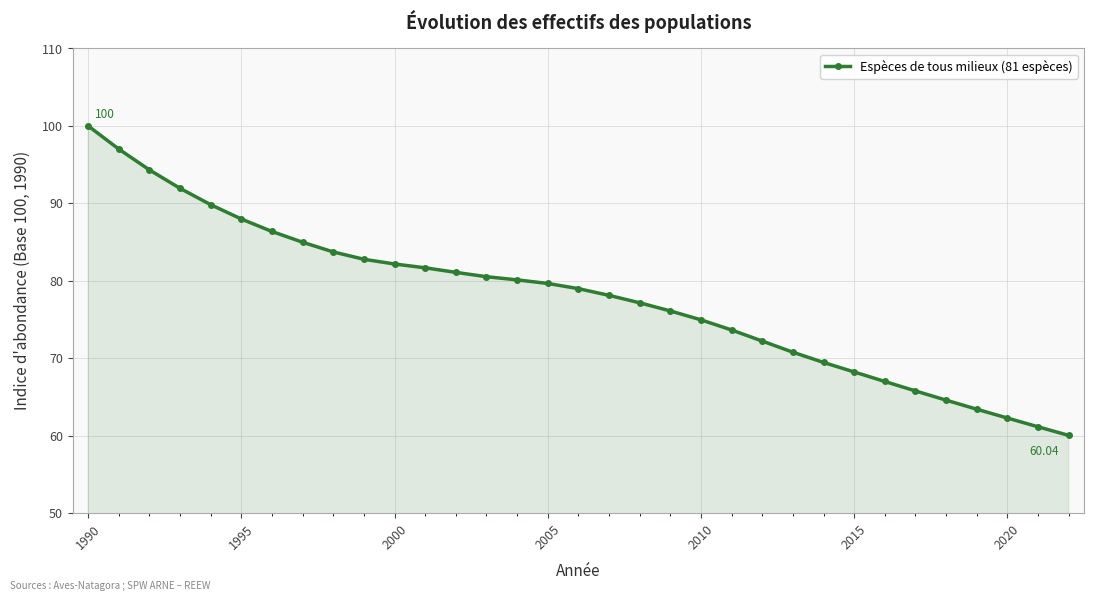

What is the sum of all values?

2568.1